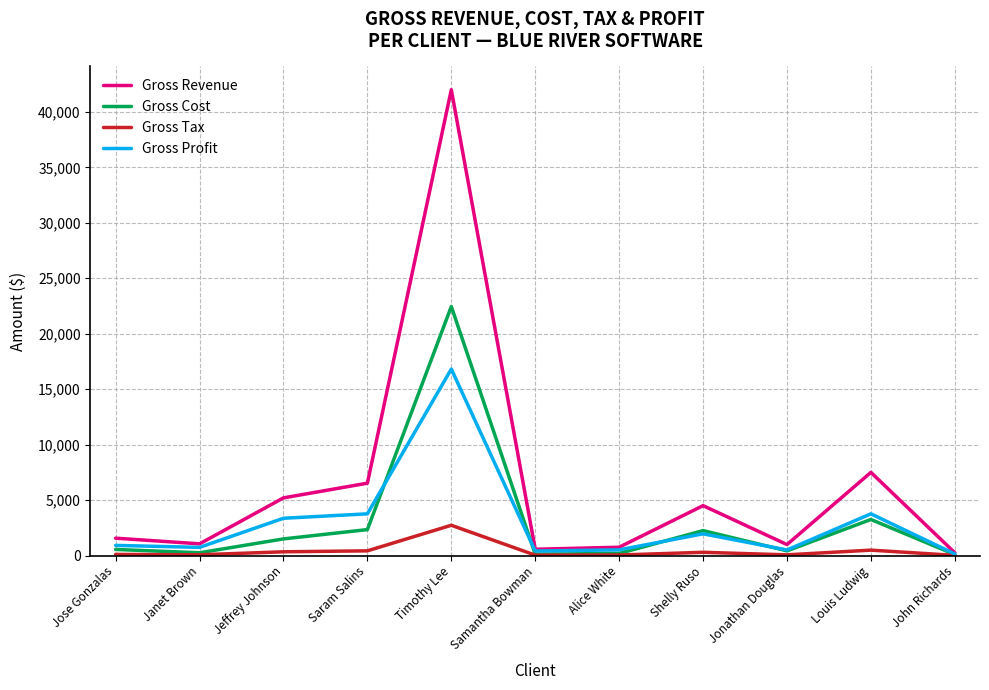

What is the sum of the Gross Tax values at Timothy Lee and Alice White?

2778.8